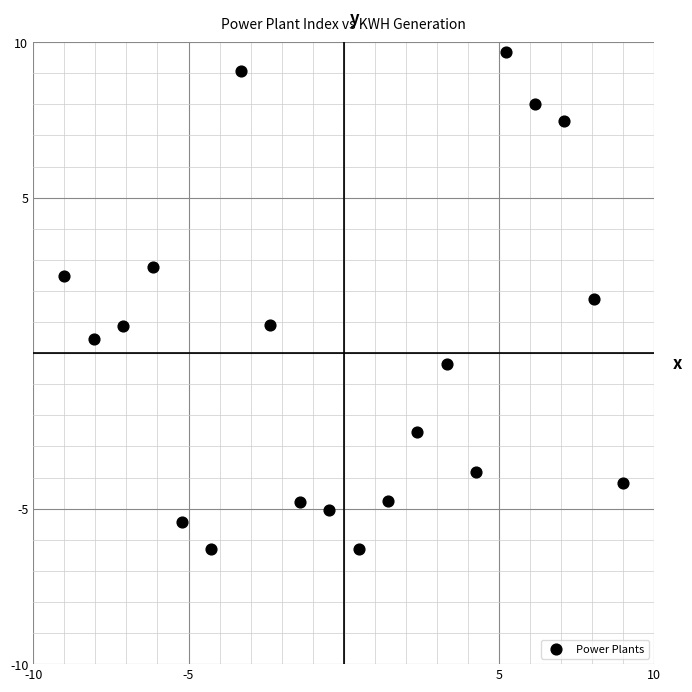

What is the range of X values (max minus min)?

18.0